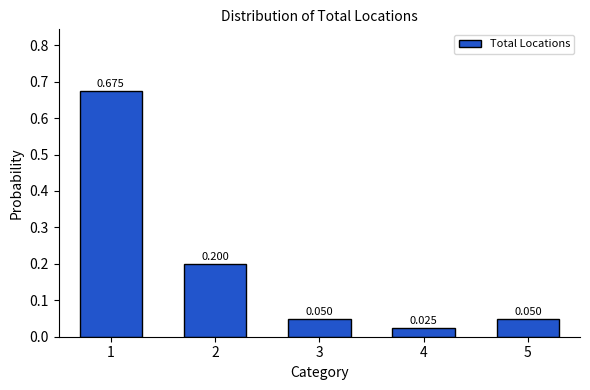

How many bars are there in total?

5